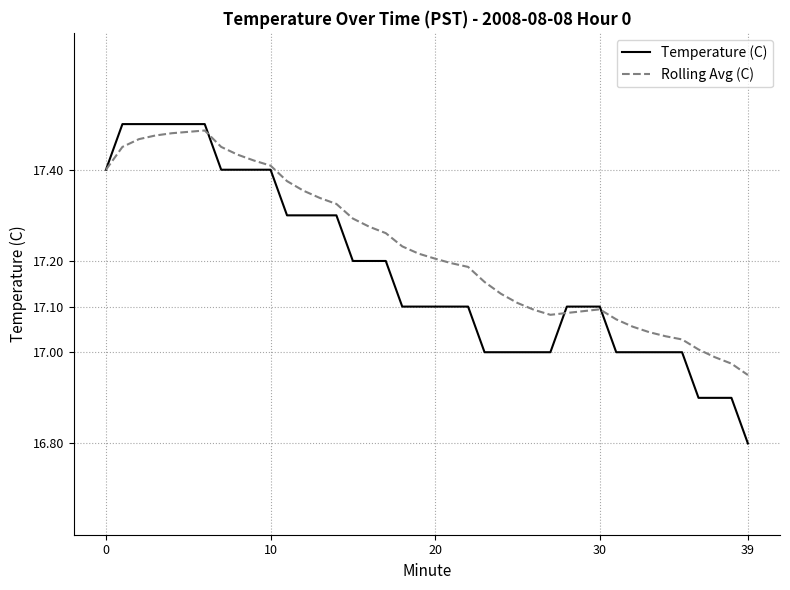

List the series in order of their overall mean, highest first.

Rolling Avg (C), Temperature (C)